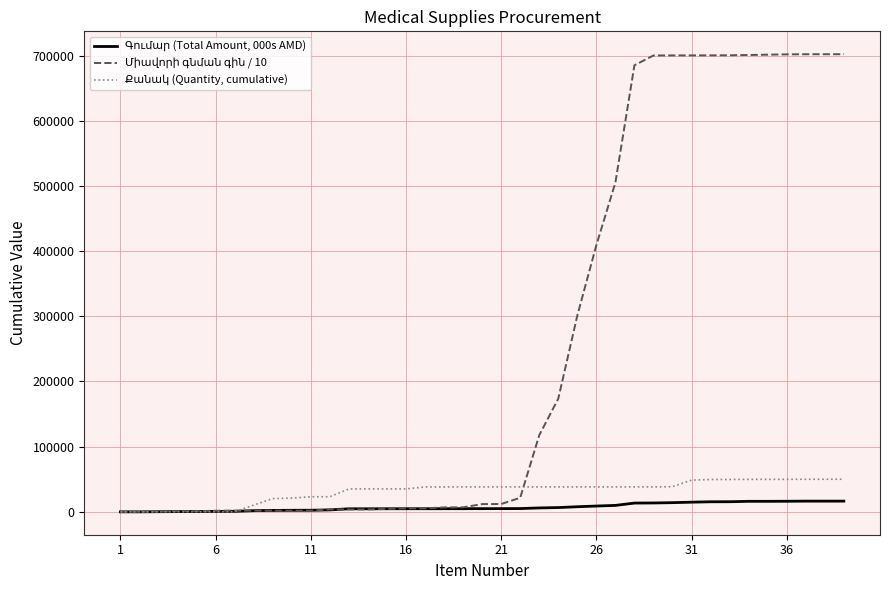

What is the greatest value displayed?

702157.5